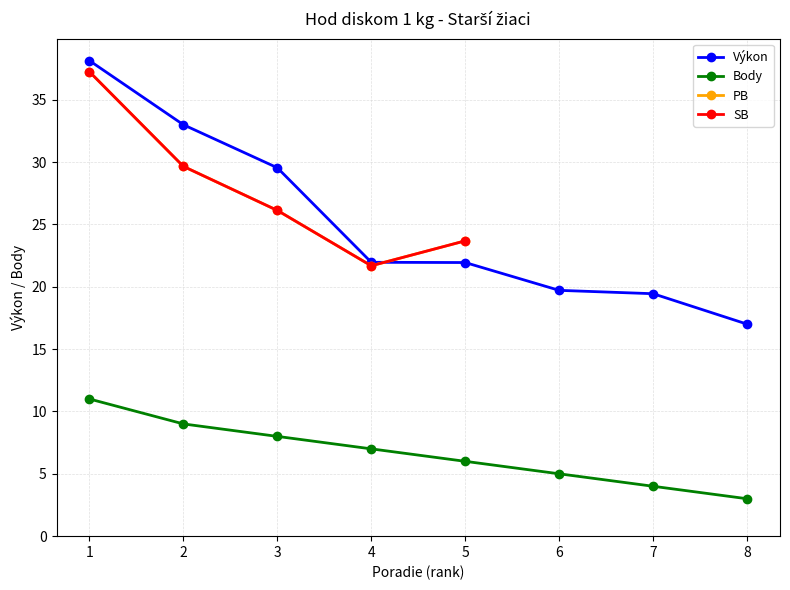

What is the lowest value of the Body series?

3.0